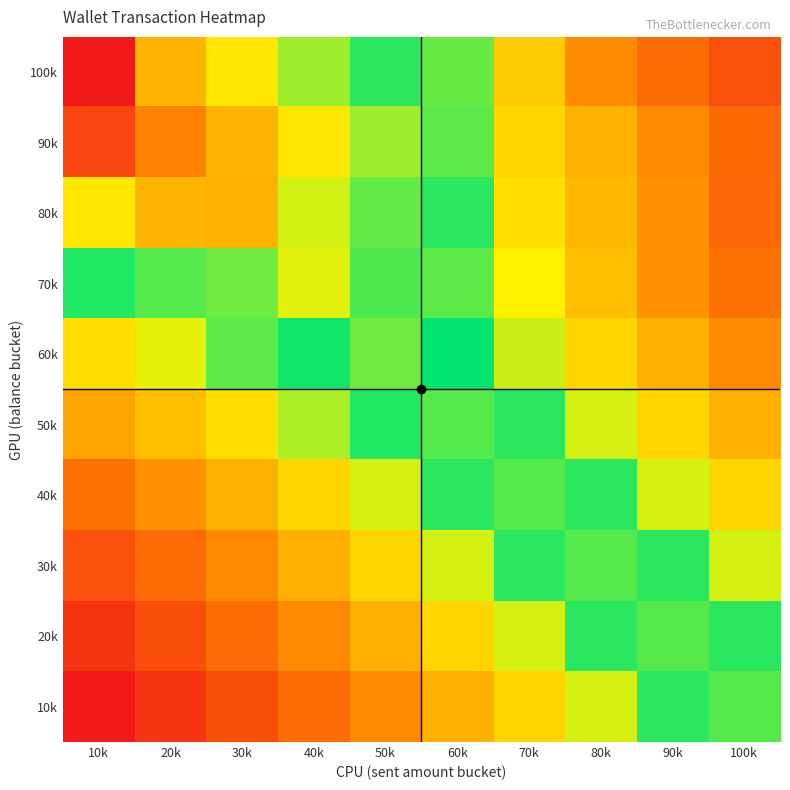

Which series has the largest range (max minus min)?

100k